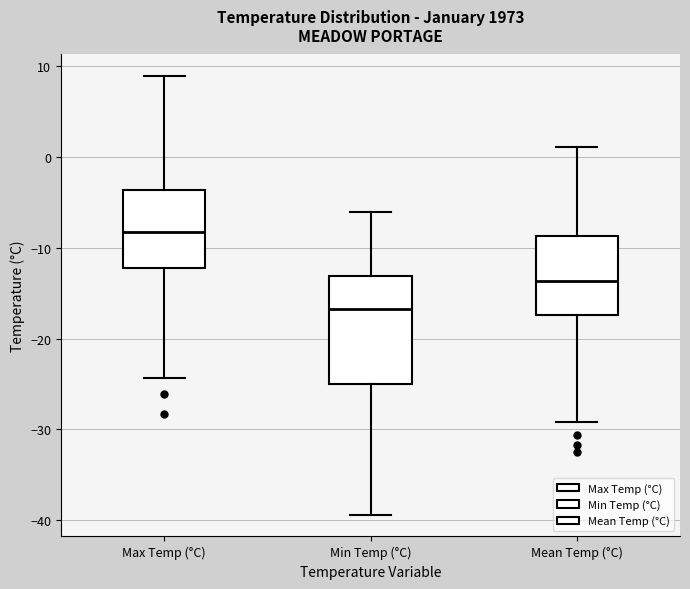

Where does the lower whisker of the box for Max Temp (°C) end on the y-axis? The values are not printed on the chart, so give them approximately, as read against the axis.

-24